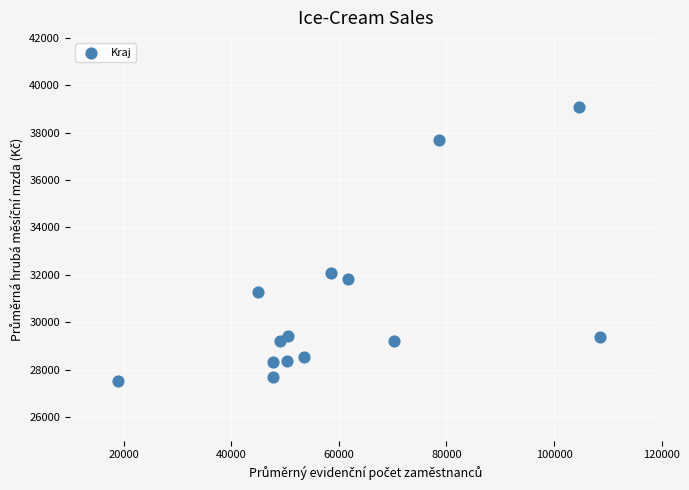

What is the range of X values (max minus min)?

89651